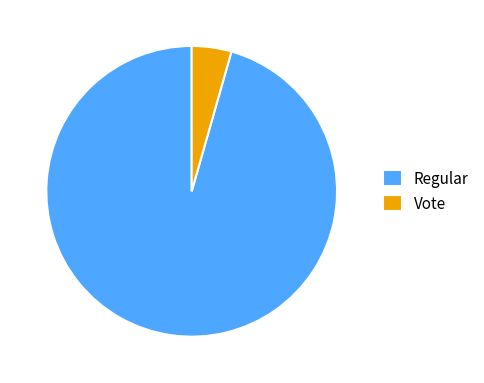

Combined, do Regular and Vote account for over 50%?

Yes